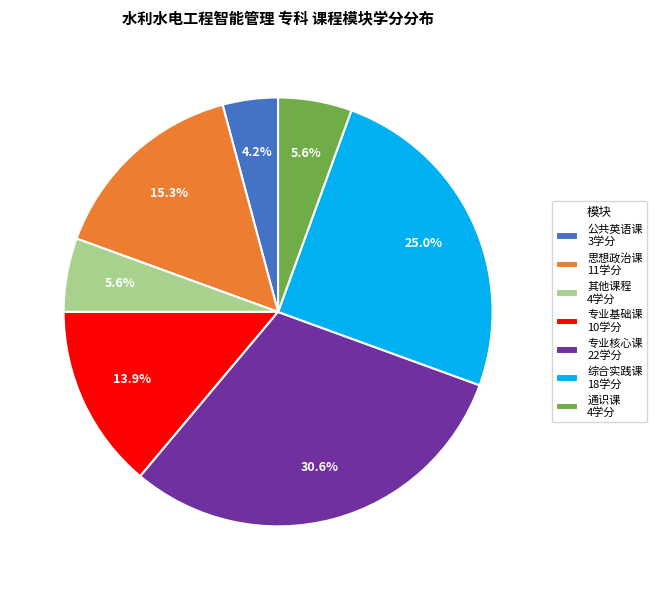

What is the ratio of the value at 专业核心课 to the value at 专业基础课?

2.2